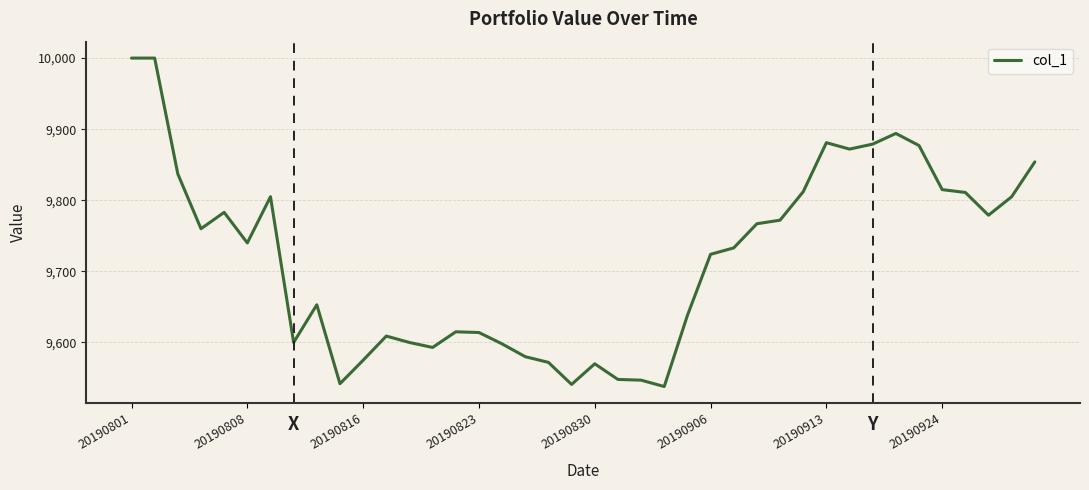

What is the difference between the maximum and minimum values?

462